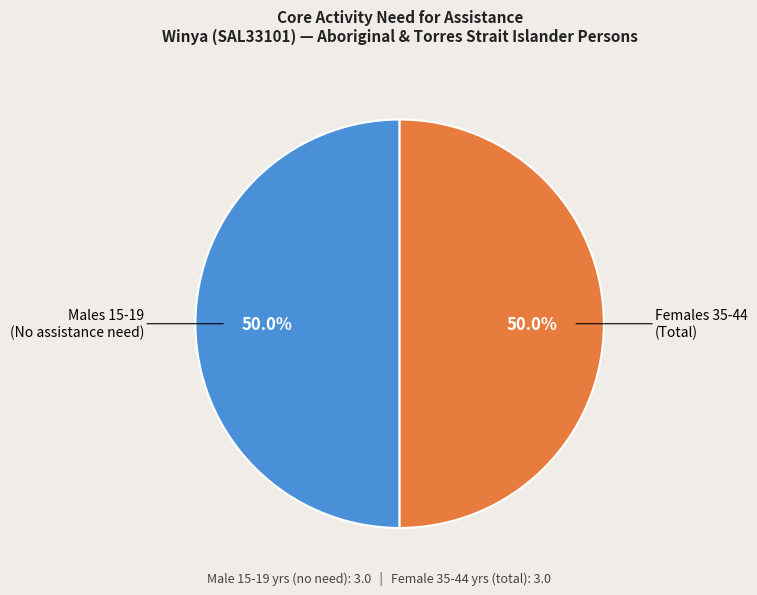

Is the sum of Males 15-19 (No assistance need) and Females 35-44 (Total) greater than half?

Yes